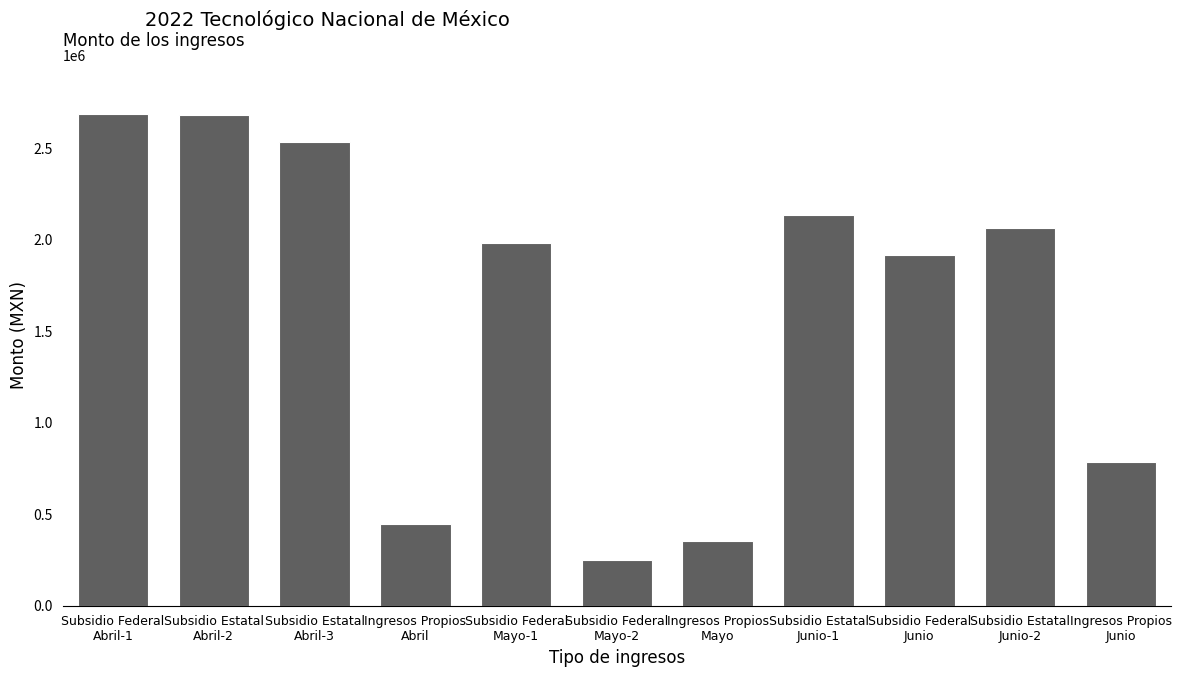

What is the change in value from Subsidio Federal
Abril-1 to Subsidio Federal
Junio?

-766979.0